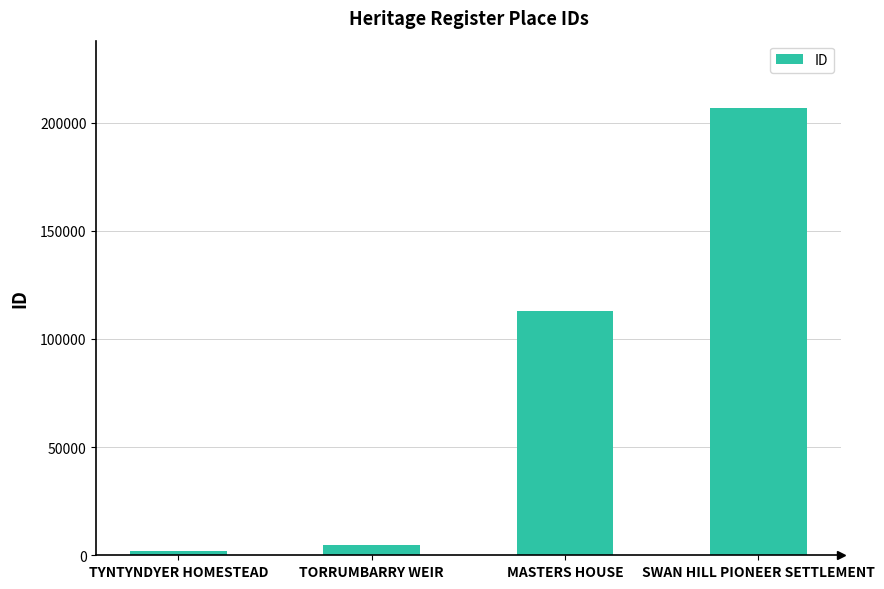

What is the label of the 1st bar from the left?

TYNTYNDYER HOMESTEAD